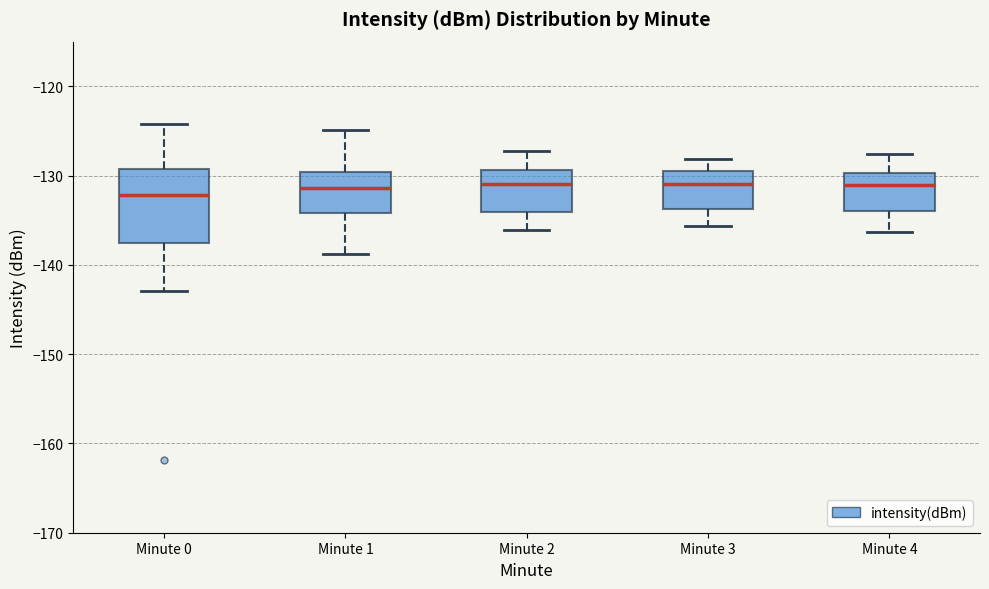

Comparing the boxes themselves (not the whiskers), which one is the tallest?

Minute 0